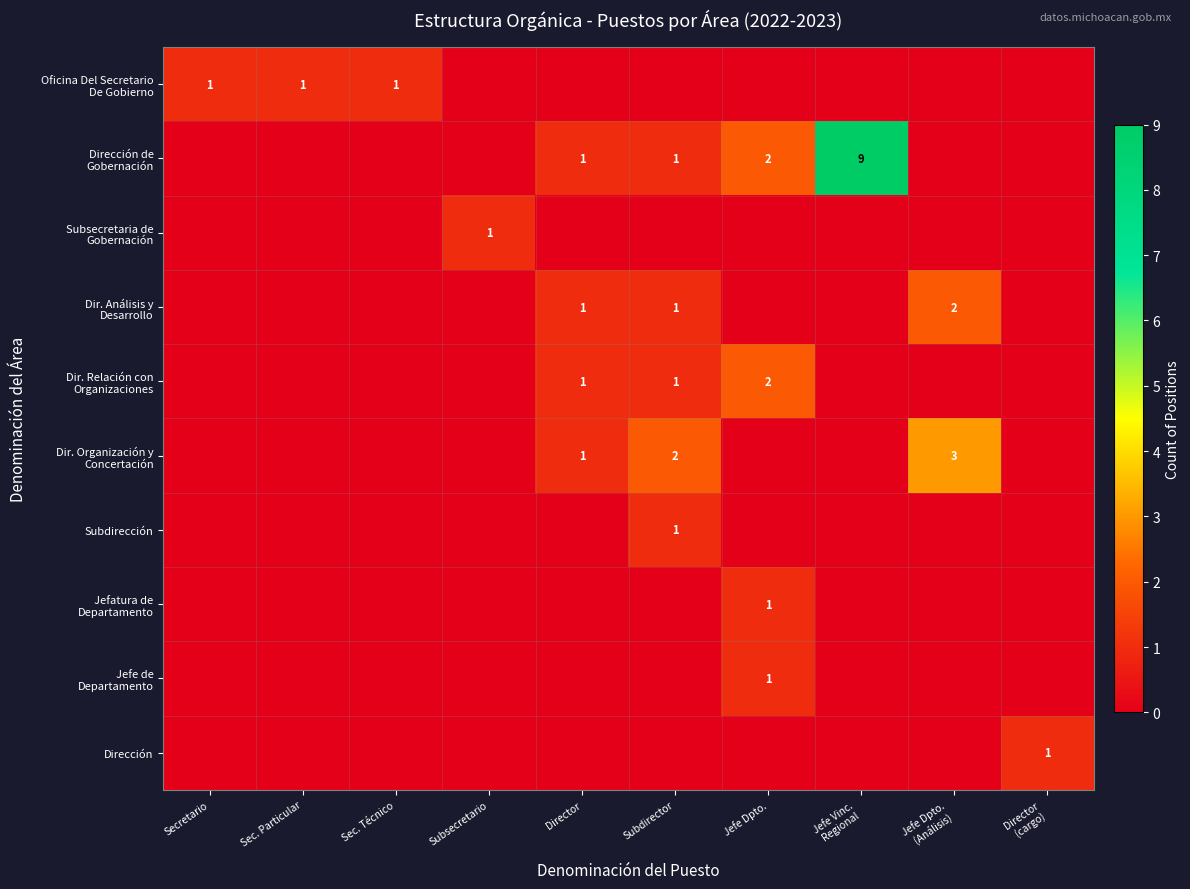

Which series has the largest range (max minus min)?

Dirección de Gobernación